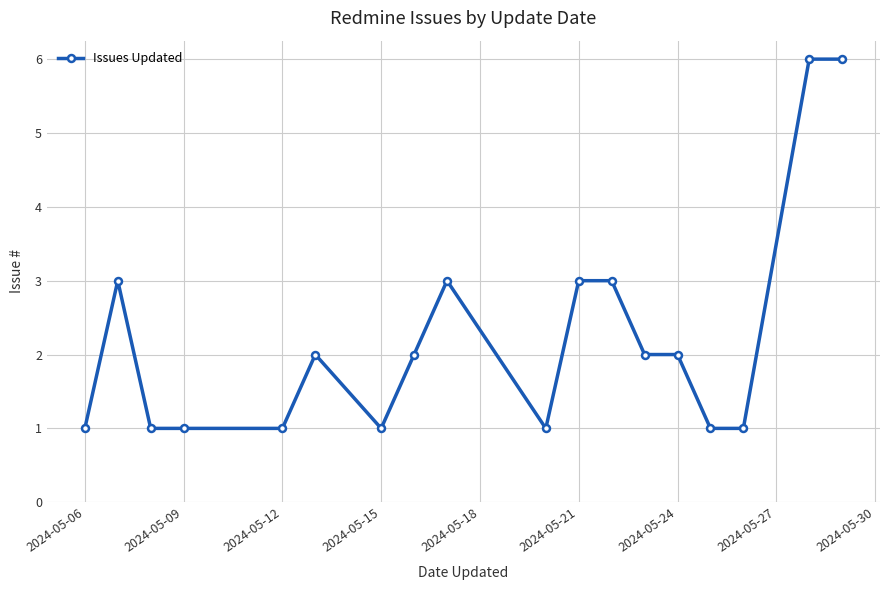

What is the sum of all values?

40